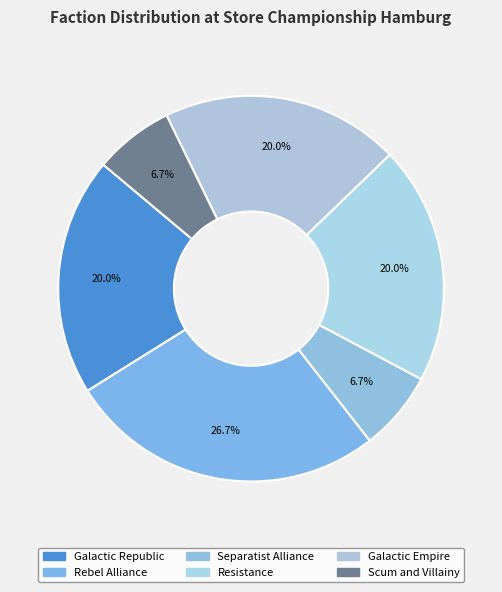

How many slices are in this pie chart?

6